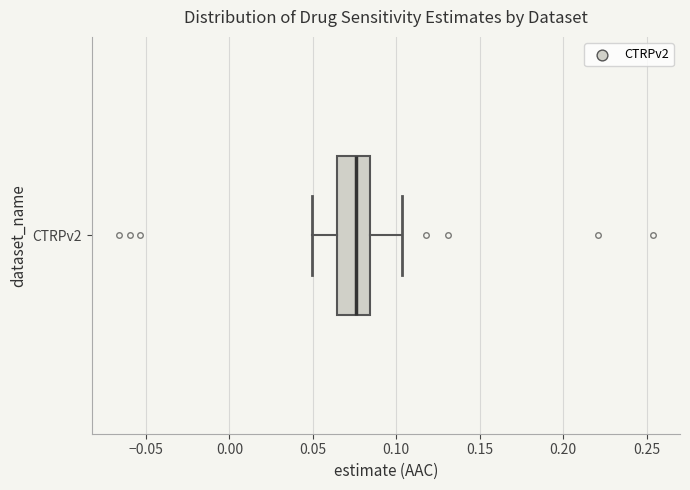

Where is the left edge of the box for CTRPv2 on the x-axis? The values are not printed on the chart, so give them approximately, as read against the axis.

0.065